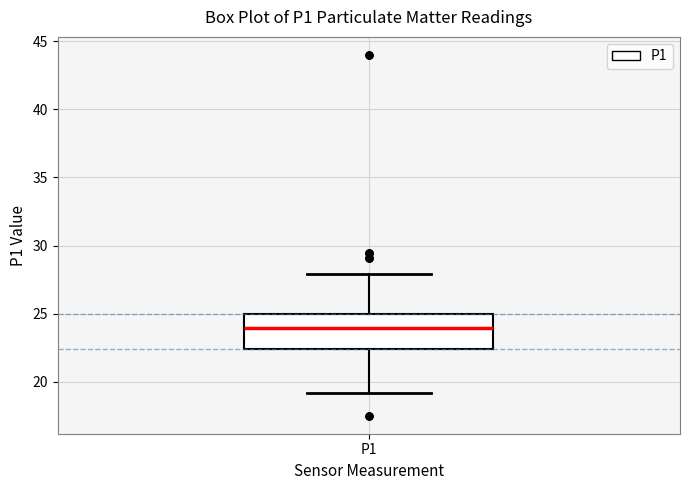

Read this box plot against the y-axis: the position of the median line, the range covered by the box, and the ends of both whiskers. The values are not printed on the chart, so give them approximately, as read against the axis.

median 24.0, box 22.5 to 25.0, whiskers 19.0 to 28.0